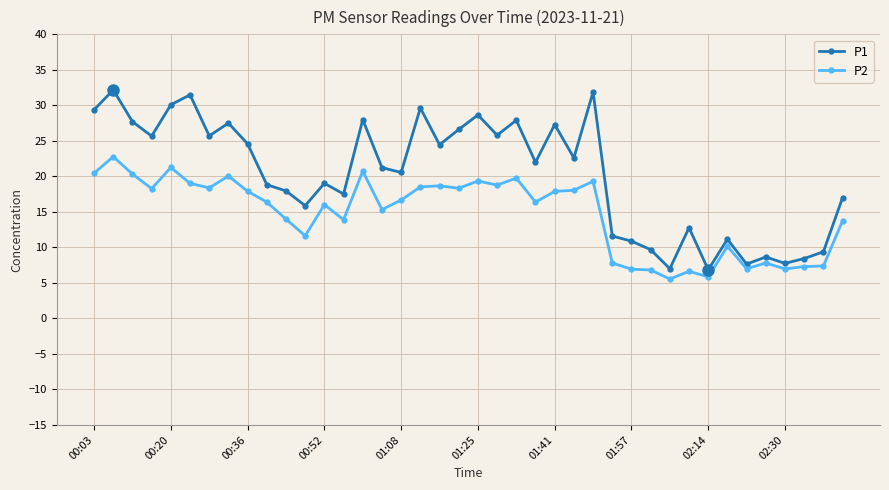

True or false: P1 has more than 2 interior local peaks.

True